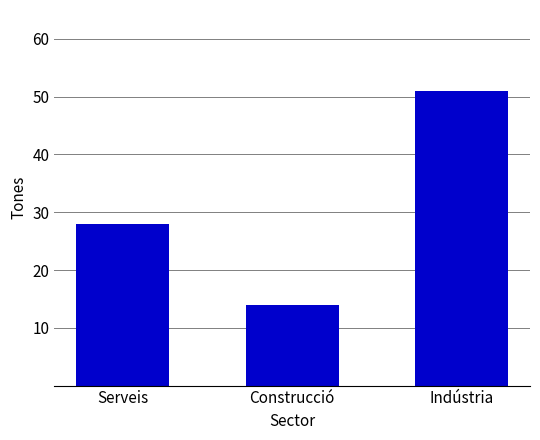

What is the label of the 1st bar from the right?

Indústria